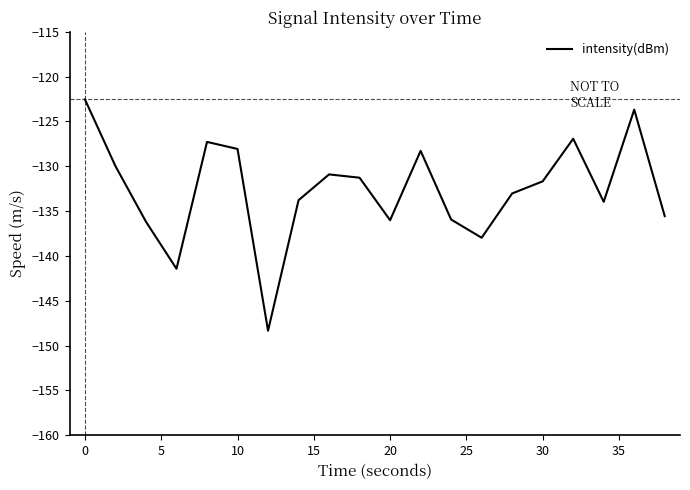

What is the minimum value shown in the chart?

-148.3